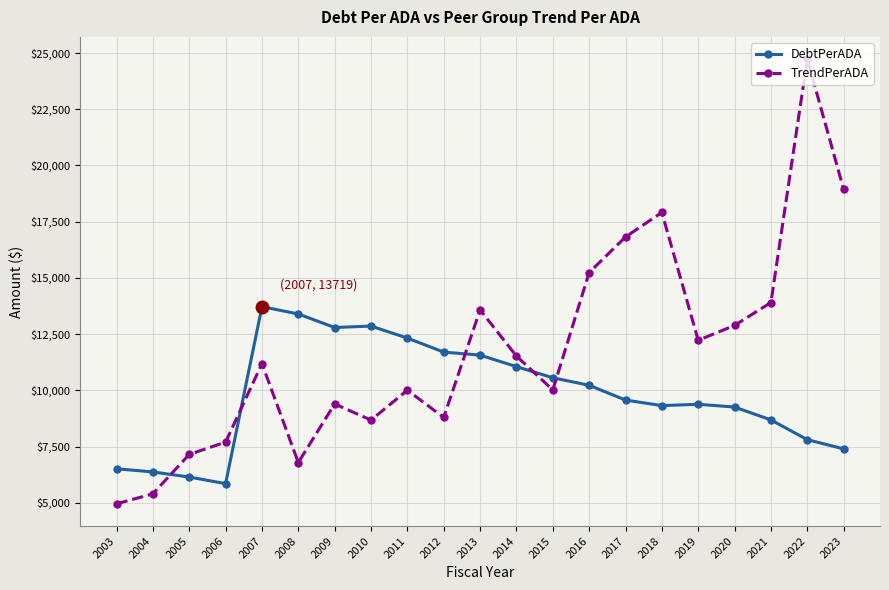

At which category does TrendPerADA reach its first local valley?

2008